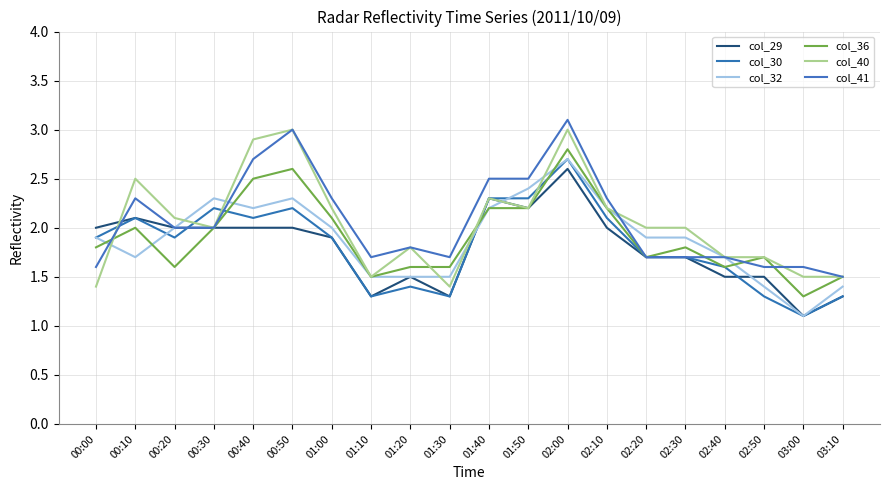

What is the total value across all series at 00:30?

12.5